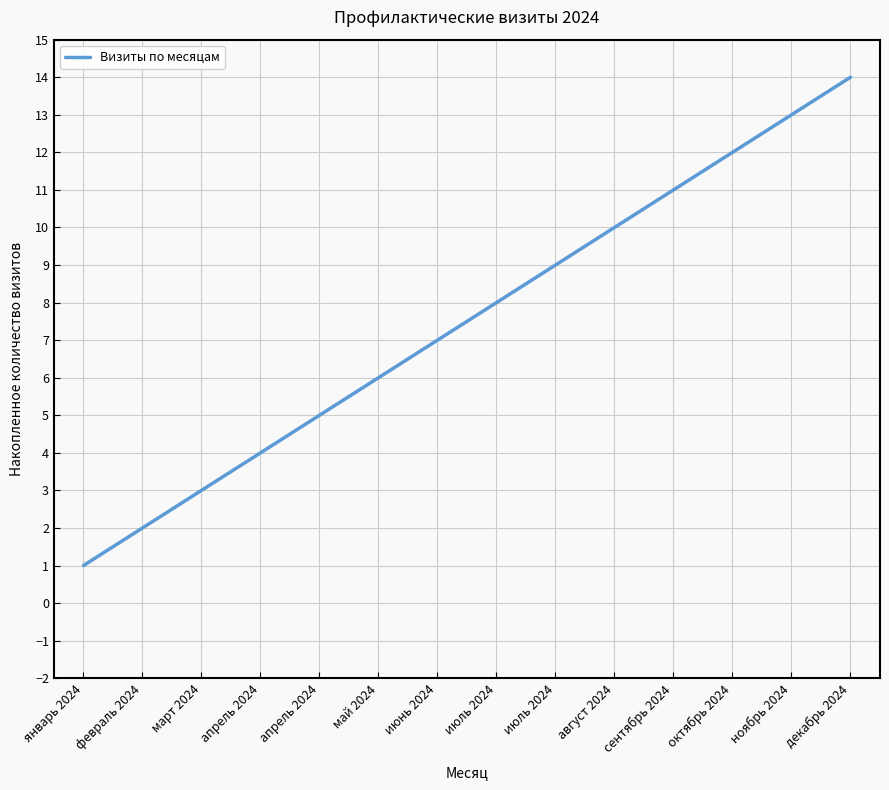

Does the chart have visible grid lines?

Yes